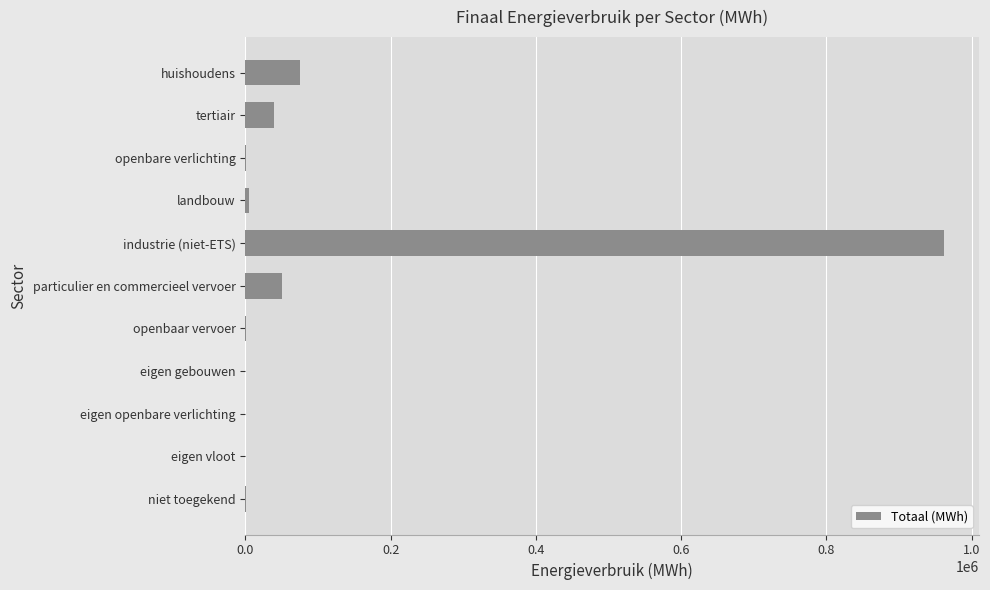

What is the change in value from tertiair to eigen vloot?

-39860.5